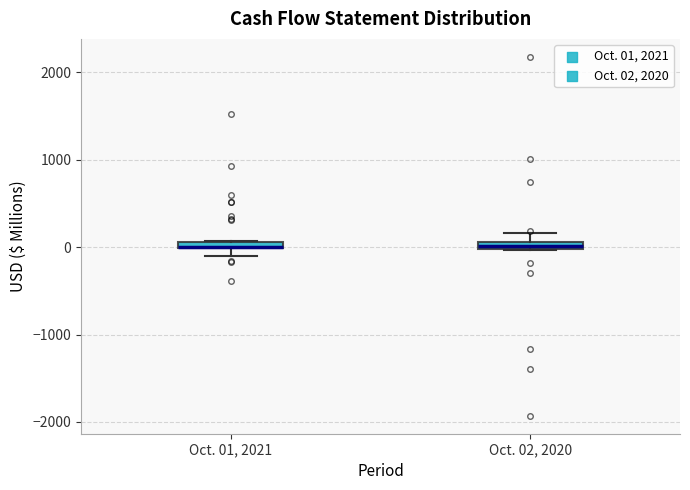

Where is the lower edge of the box for Oct. 01, 2021 on the y-axis? The values are not printed on the chart, so give them approximately, as read against the axis.

0